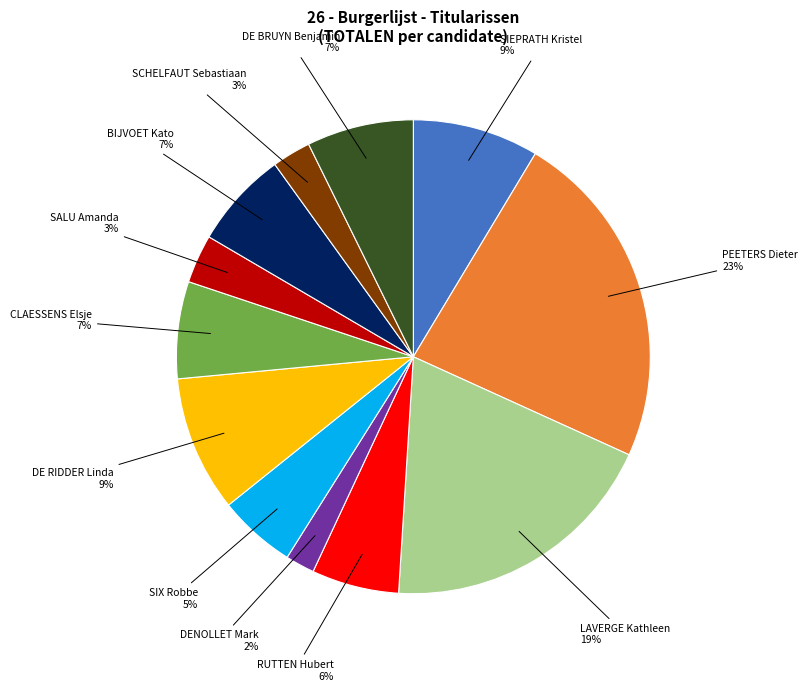

The BIJVOET Kato slice represents 7% of the pie. True or false?

True